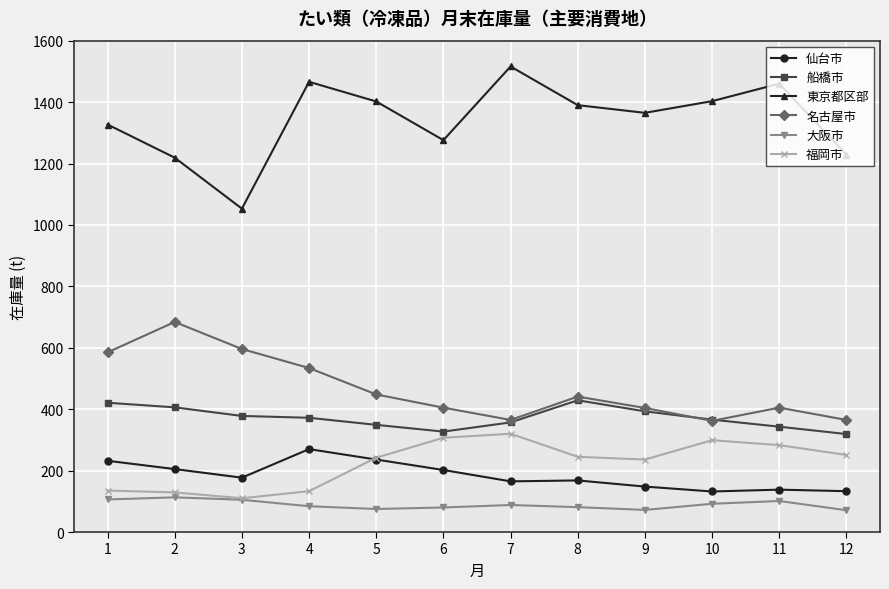

In 東京都区部, how many points are higher than both neighbors (excluding endpoints)?

3